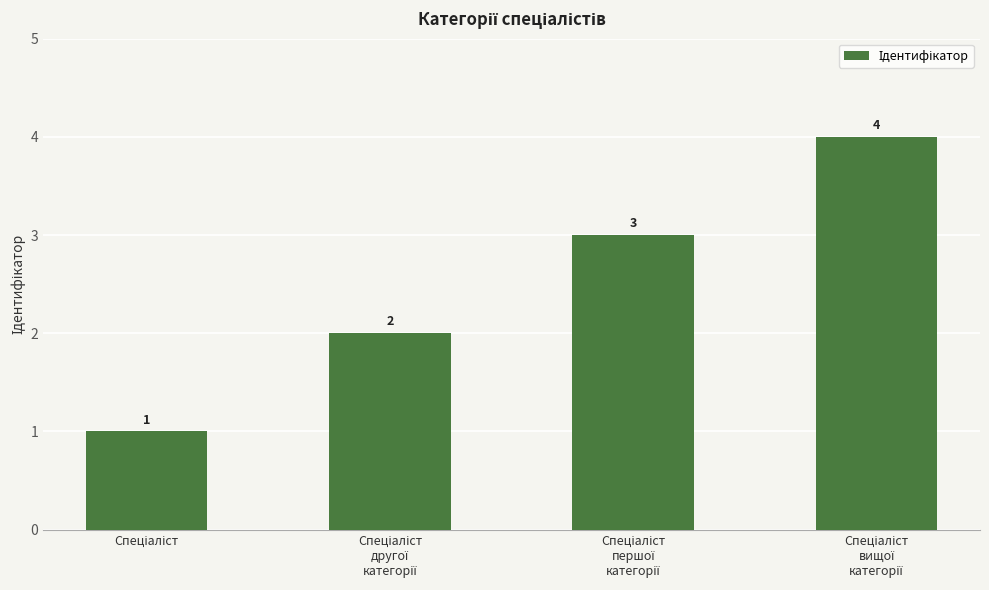

What is the greatest value displayed?

4